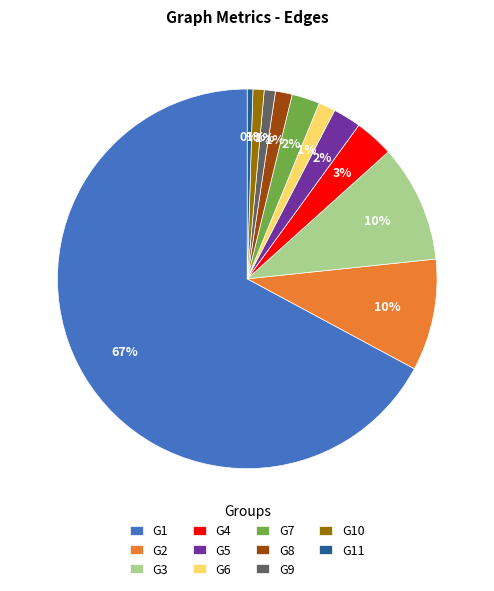

Do G8 and G10 together represent more than half of the pie?

No